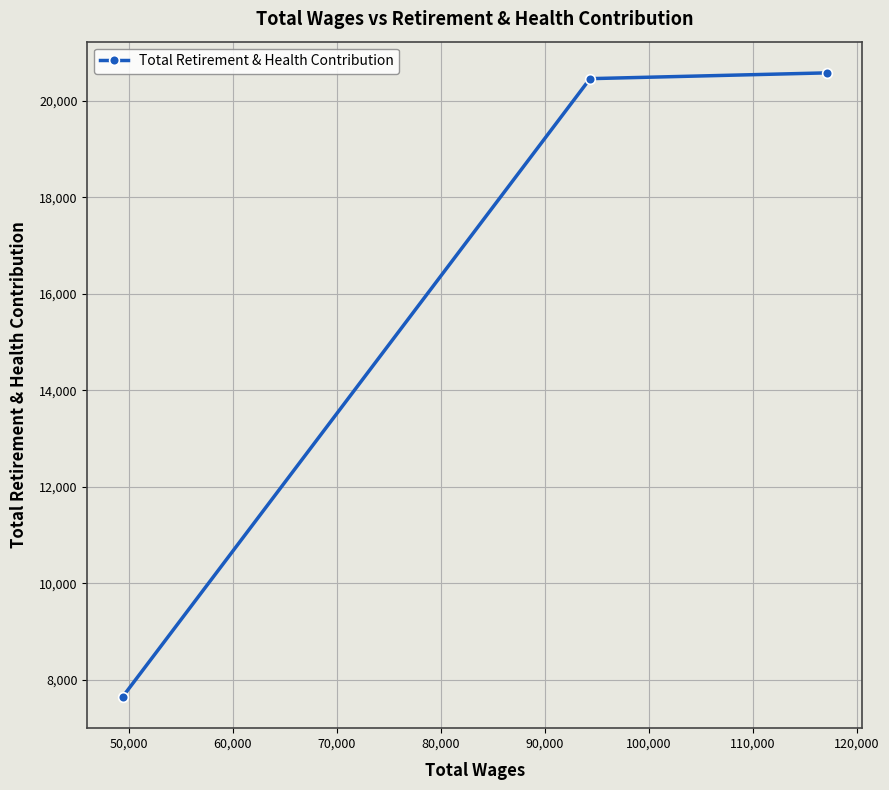

What is the sum of all values?

48689